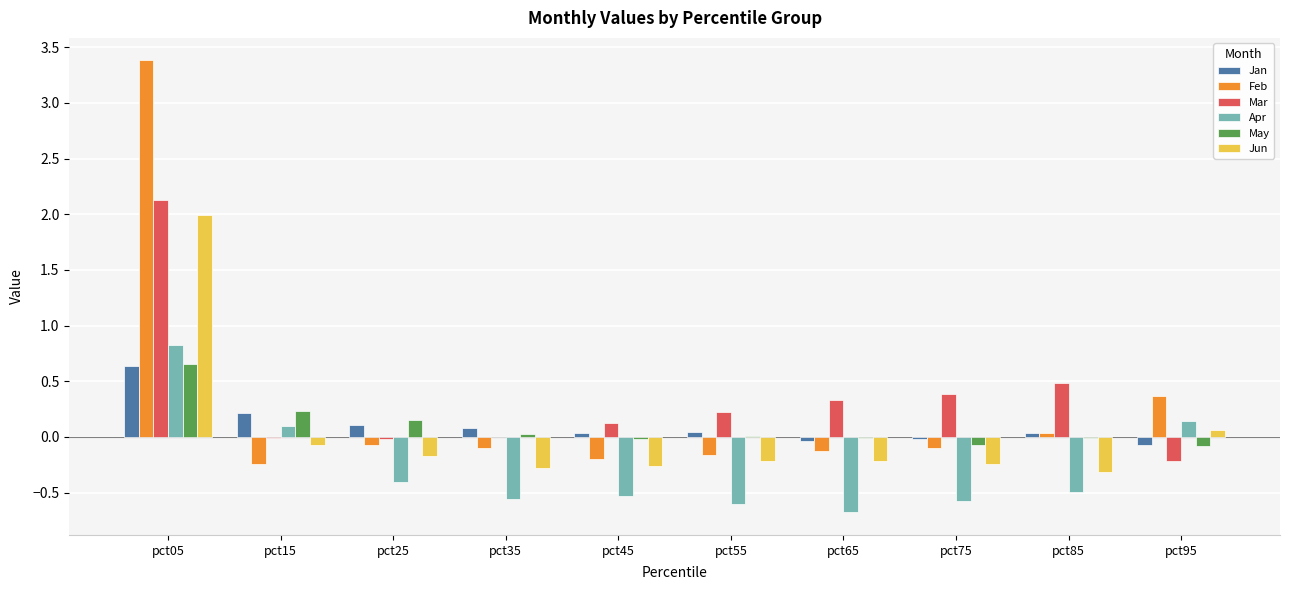

What is the greatest value displayed?

3.4